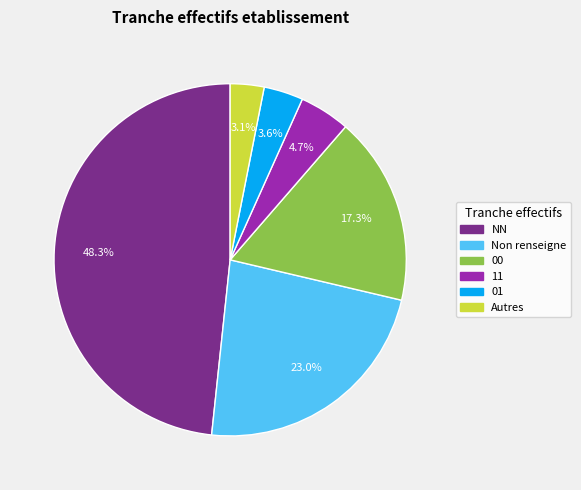

Is there a majority slice in this chart?

No